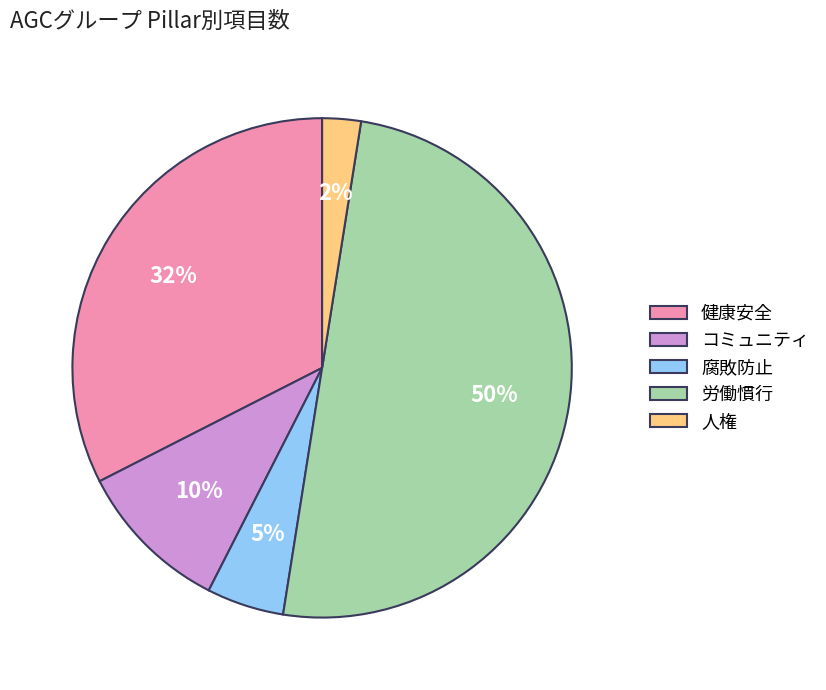

Combined, do コミュニティ and 労働慣行 account for over 50%?

Yes